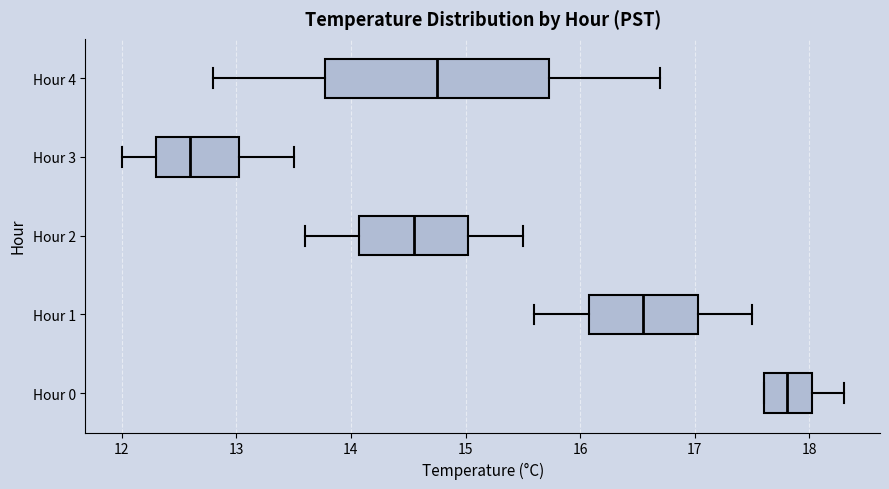

Which box has the furthest to the left median line?

Hour 3